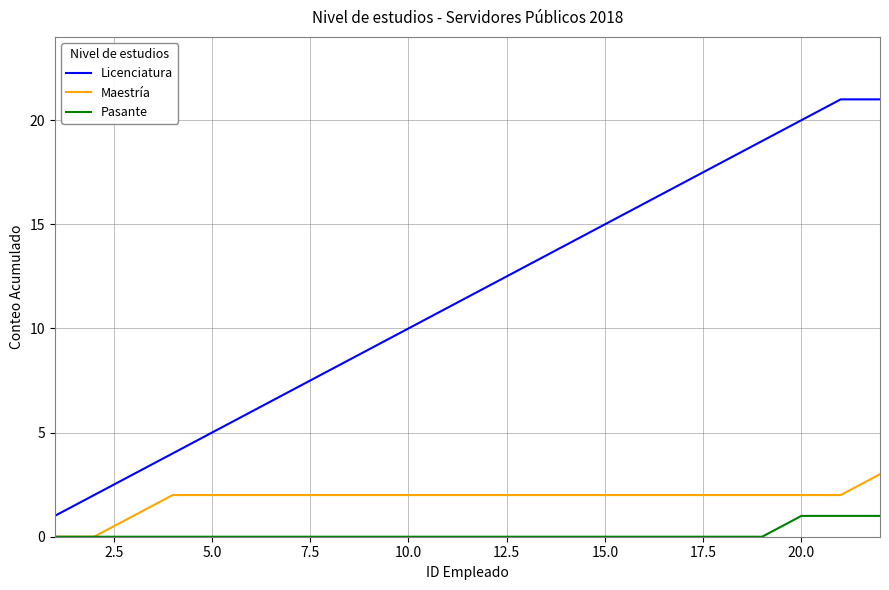

What is the highest value of the Licenciatura series?

21